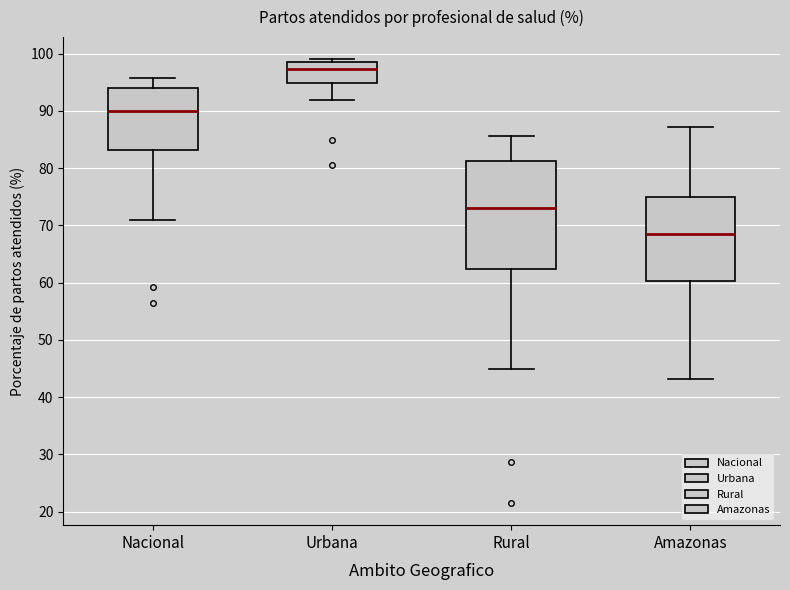

Which box's median line is the lowest?

Amazonas